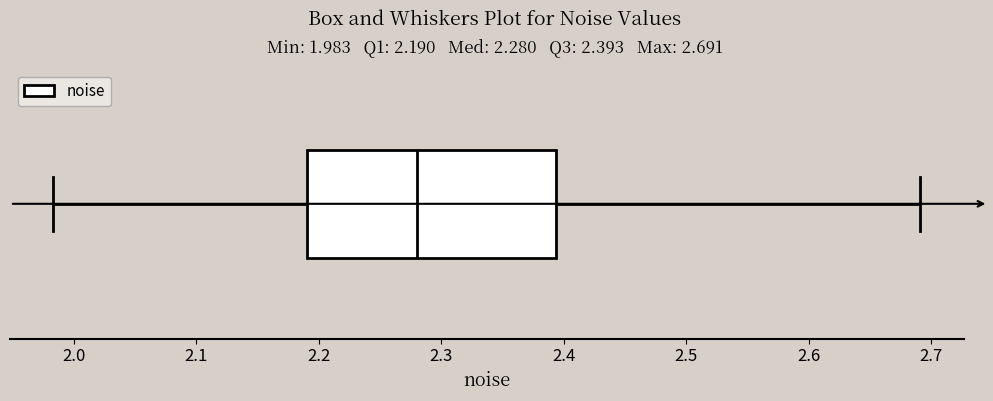

Read this box plot against the x-axis: the position of the median line, the range covered by the box, and the ends of both whiskers. The values are not printed on the chart, so give them approximately, as read against the axis.

median 2.28, box 2.19 to 2.39, whiskers 1.98 to 2.69